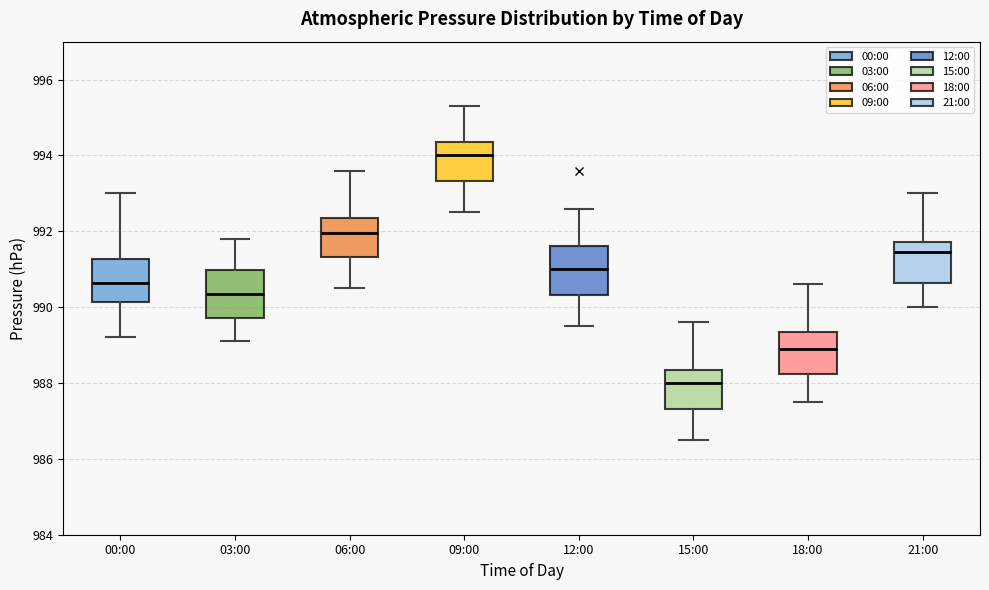

Which box has the lowest median line?

15:00